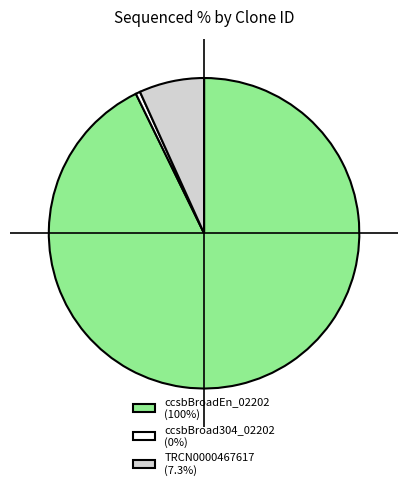

Which category accounts for the majority?

ccsbBroadEn_02202